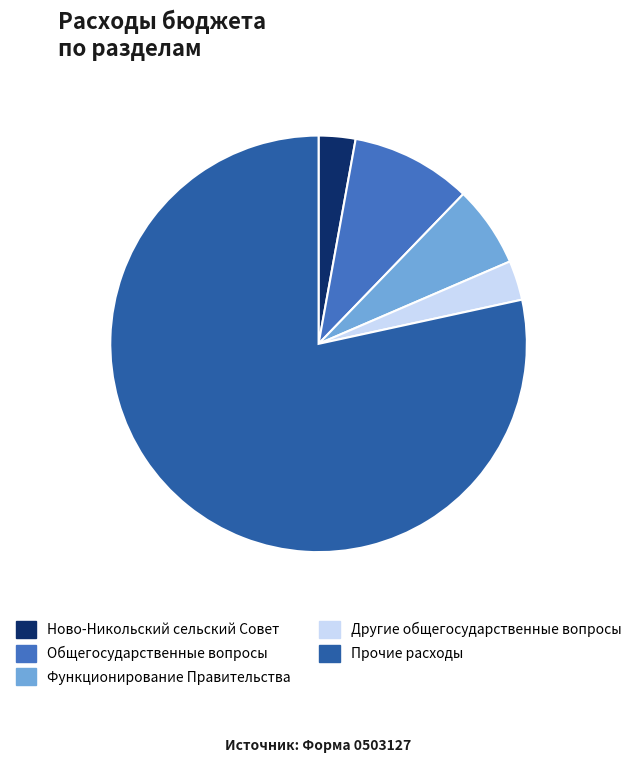

Count the number of slices in the pie.

5